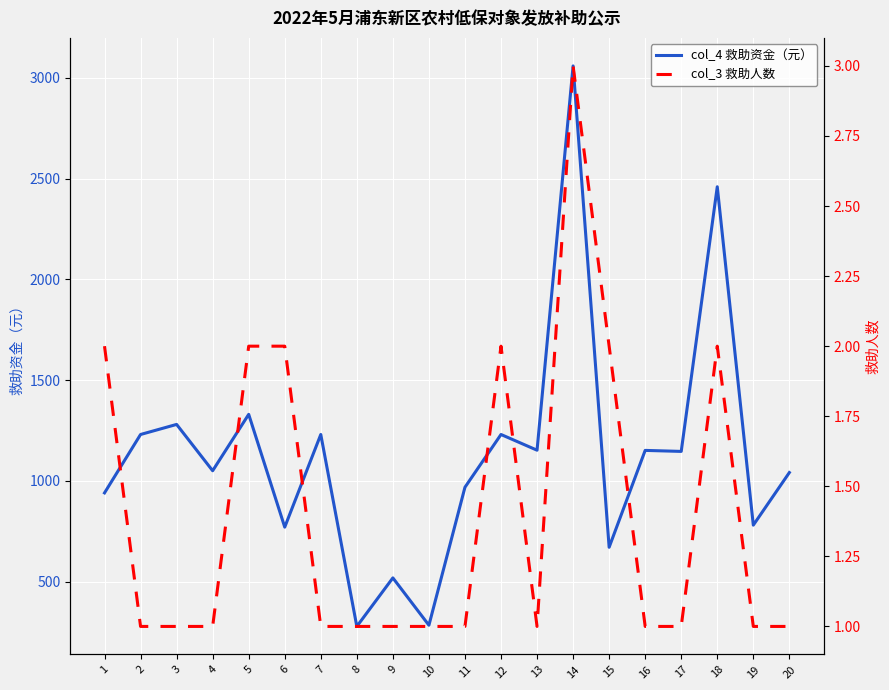

True or false: col_3 救助人数 has more than 0 interior local peaks.

True